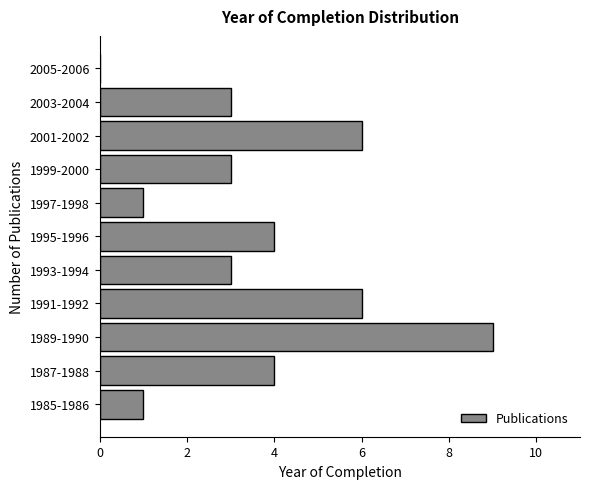

Reading bottom to top, what are all the values shown in this chart?

1985-1986=1	1987-1988=4	1989-1990=9	1991-1992=6	1993-1994=3	1995-1996=4	1997-1998=1	1999-2000=3	2001-2002=6	2003-2004=3	2005-2006=0